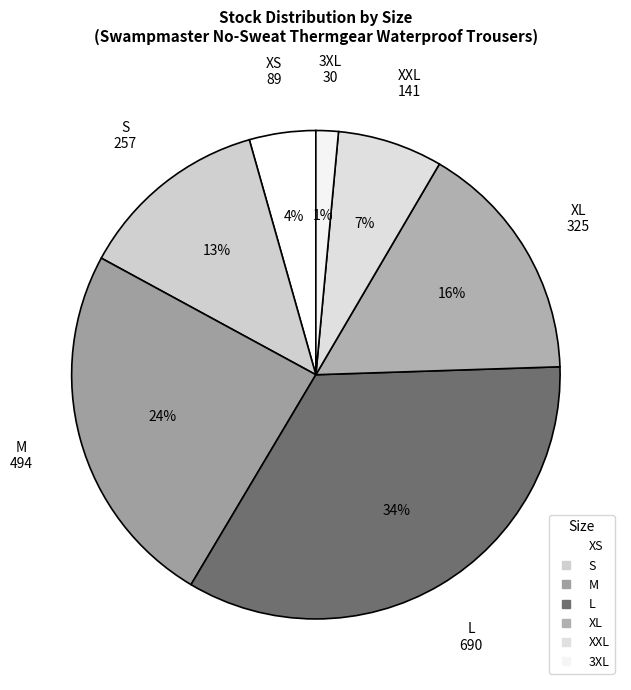

How many segments does this pie chart have?

7